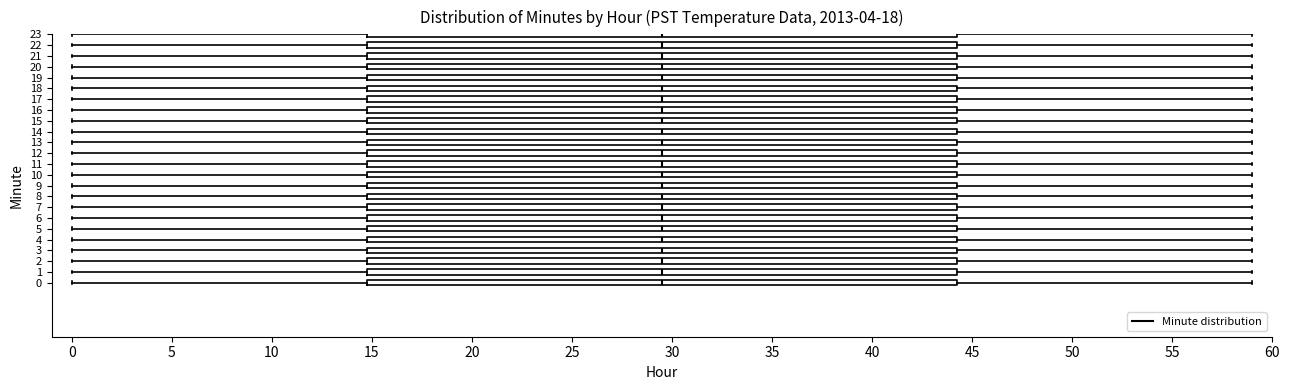

Where does the left whisker of the box at y = 6 end on the x-axis? The values are not printed on the chart, so give them approximately, as read against the axis.

0.0